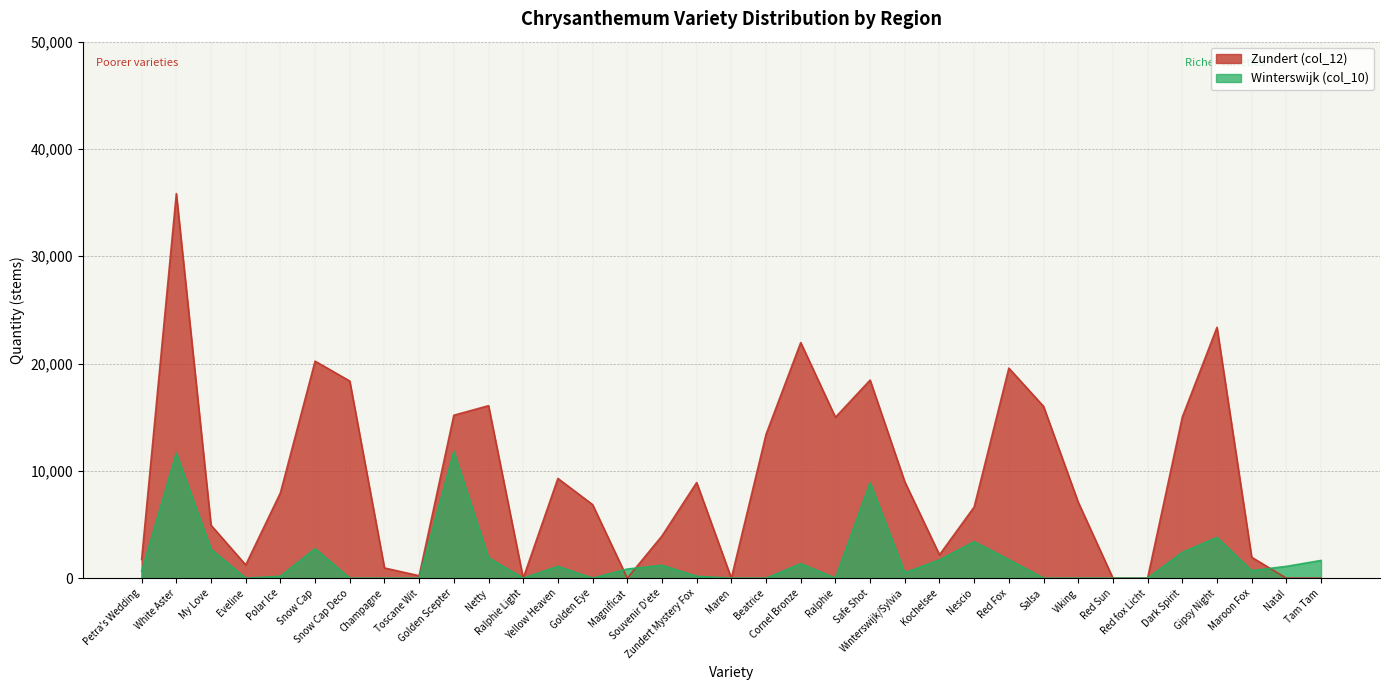

Rank the series by their average value, from lowest to highest.

Winterswijk (col_10), Zundert (col_12)